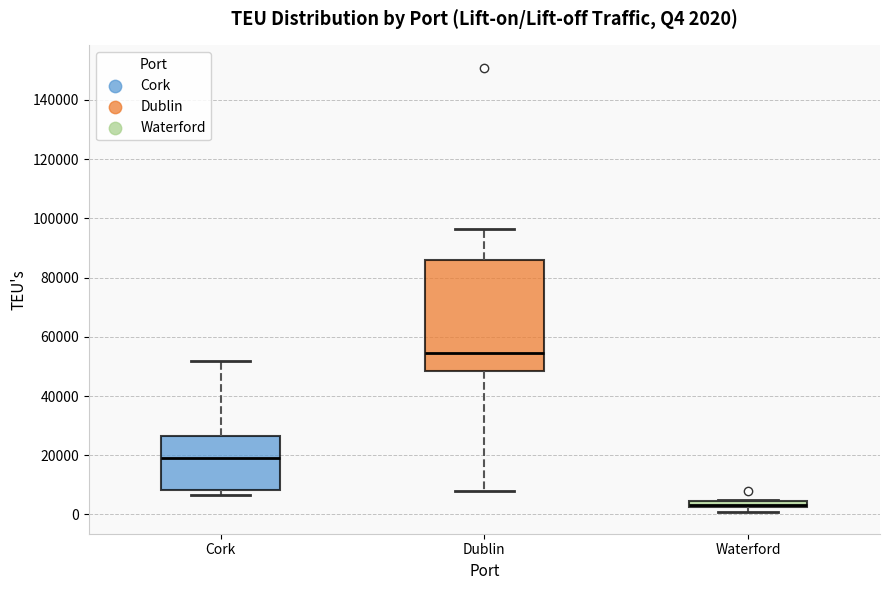

Which box has the highest median line?

Dublin